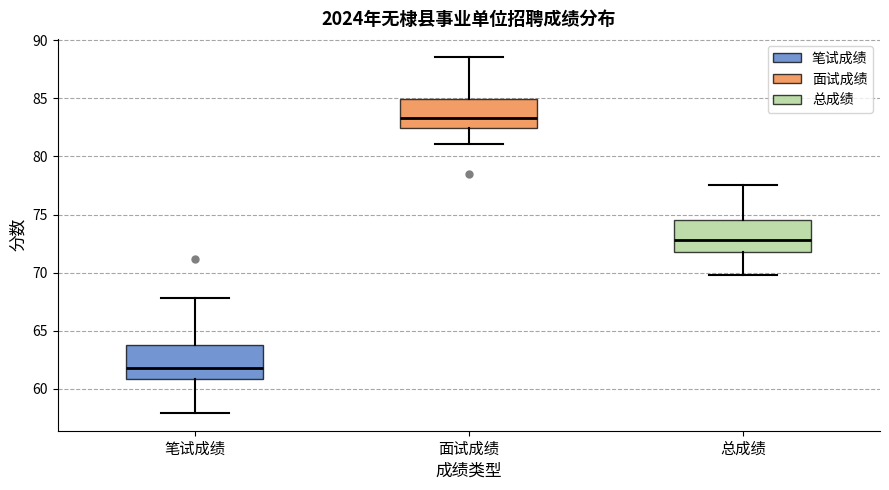

Where is the upper edge of the box for 面试成绩 on the y-axis? The values are not printed on the chart, so give them approximately, as read against the axis.

85.0